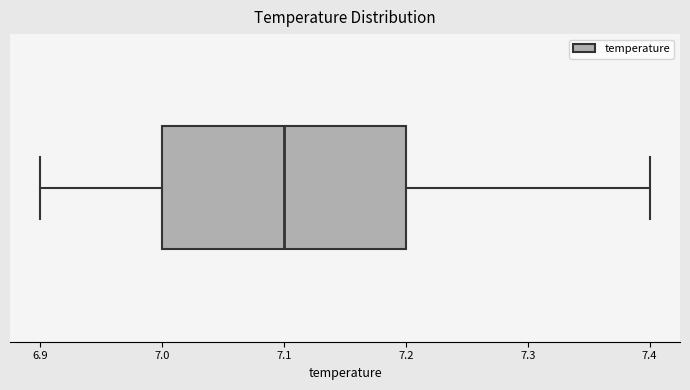

Where is the left edge of the box on the x-axis? The values are not printed on the chart, so give them approximately, as read against the axis.

7.0